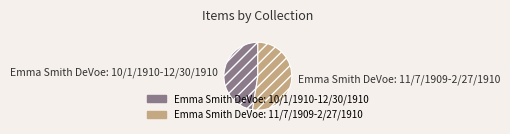

Between Emma Smith DeVoe: 11/7/1909-2/27/1910 and Emma Smith DeVoe: 10/1/1910-12/30/1910, which is larger?

Emma Smith DeVoe: 11/7/1909-2/27/1910